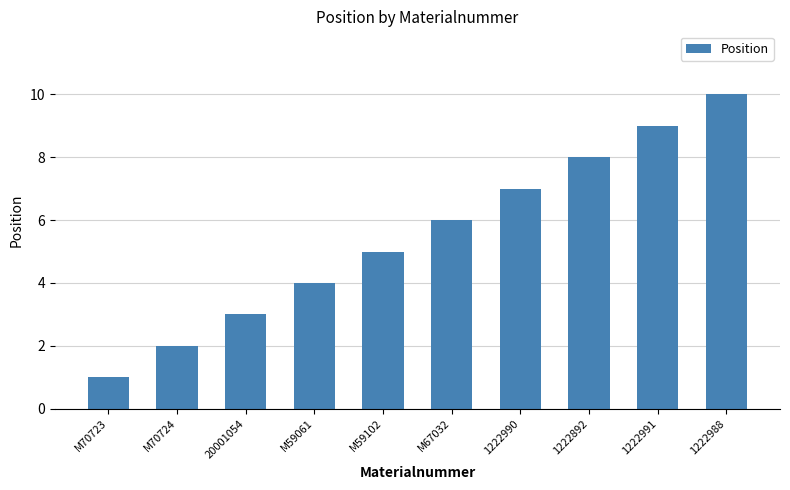

Which category has the highest value across all series?

1222988